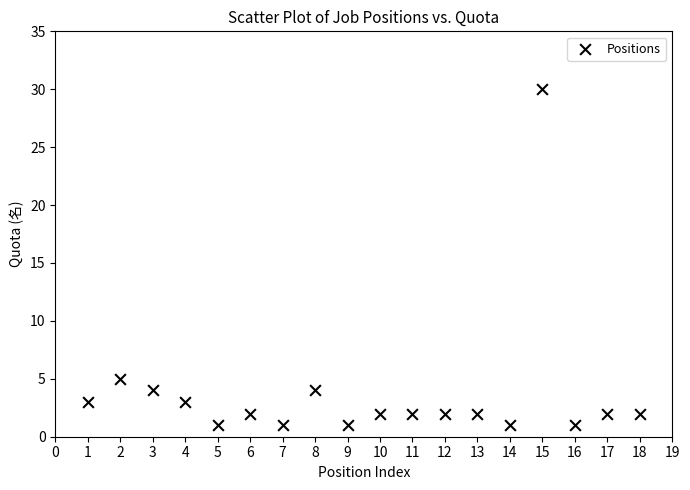

What is the range of Y values (max minus min)?

29